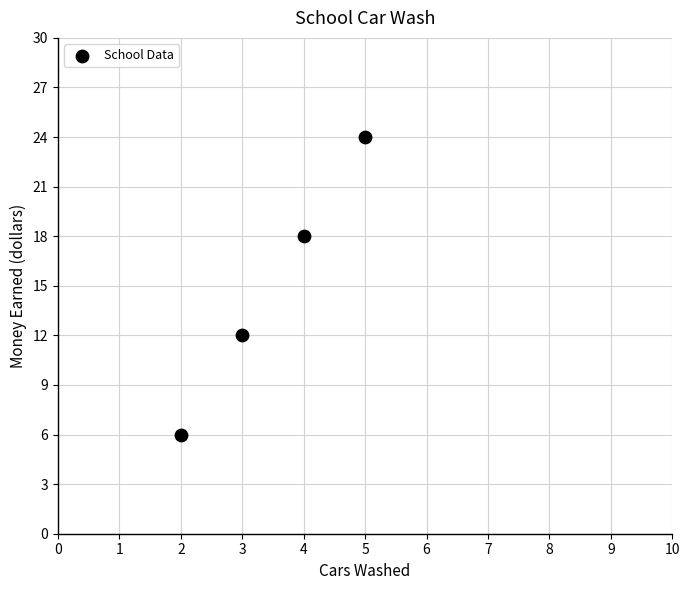

What is the range of X values (max minus min)?

3